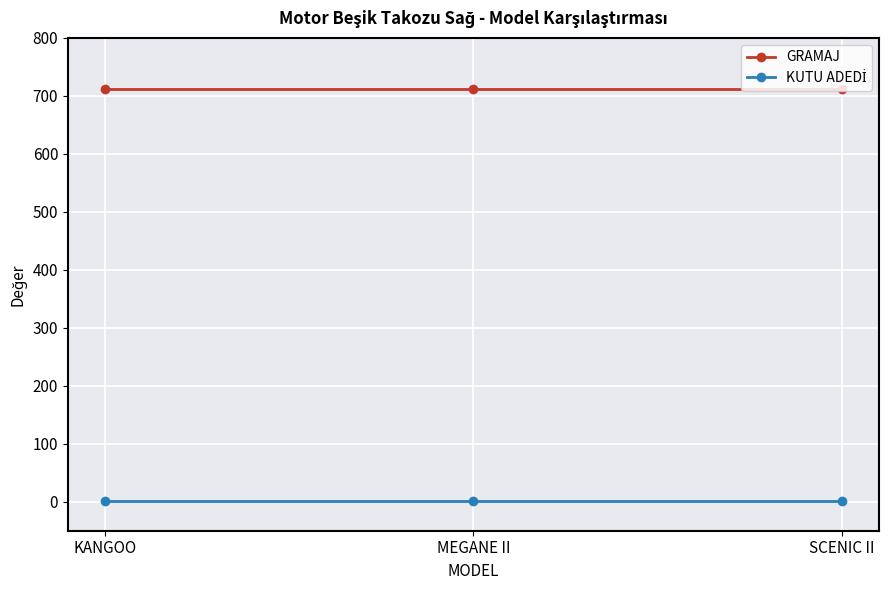

What position from the right is MEGANE II?

2